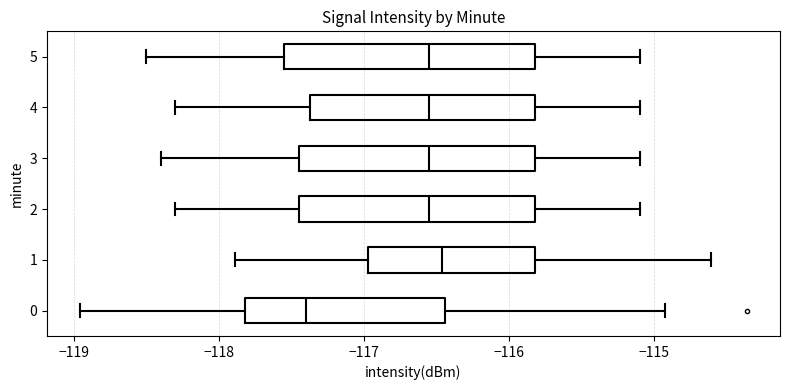

Reading bottom to top, read every box against the x-axis: the position of its median line, the range the box covers, and the ends of its whiskers. The values are not printed on the chart, so give them approximately, as read against the axis.

0: median -117.4, box -117.8 to -116.4, whiskers -119.0 to -114.9
1: median -116.5, box -117.0 to -115.8, whiskers -117.9 to -114.6
2: median -116.5, box -117.4 to -115.8, whiskers -118.3 to -115.1
3: median -116.5, box -117.4 to -115.8, whiskers -118.4 to -115.1
4: median -116.5, box -117.4 to -115.8, whiskers -118.3 to -115.1
5: median -116.5, box -117.5 to -115.8, whiskers -118.5 to -115.1